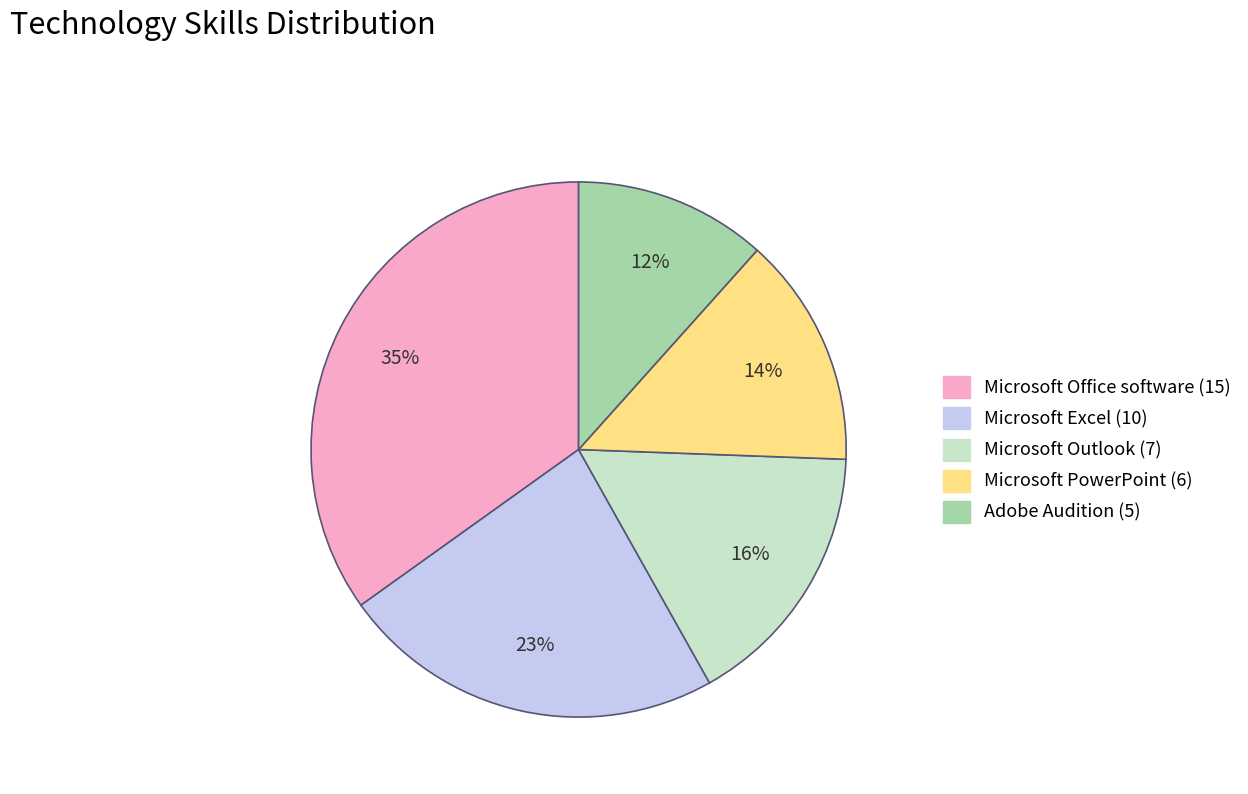

To the nearest percent, what is the difference between the largest and smallest slice percentages?

23%